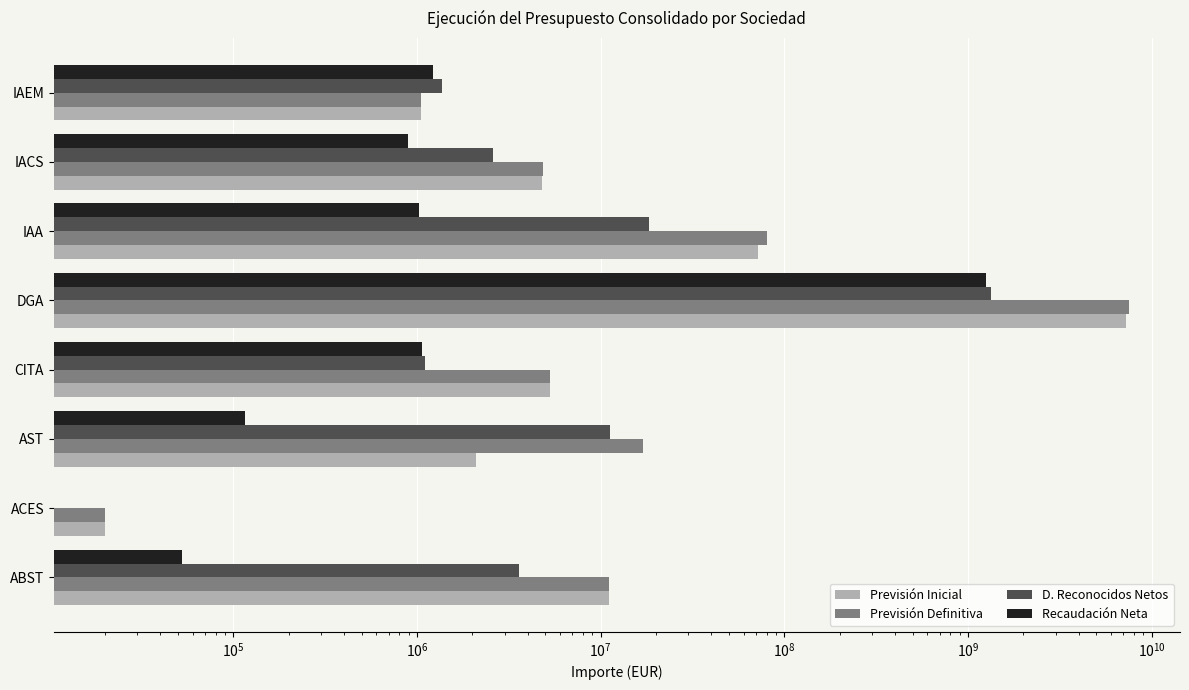

List the series in order of their peak value, highest first.

Previsión Definitiva, Previsión Inicial, D. Reconocidos Netos, Recaudación Neta